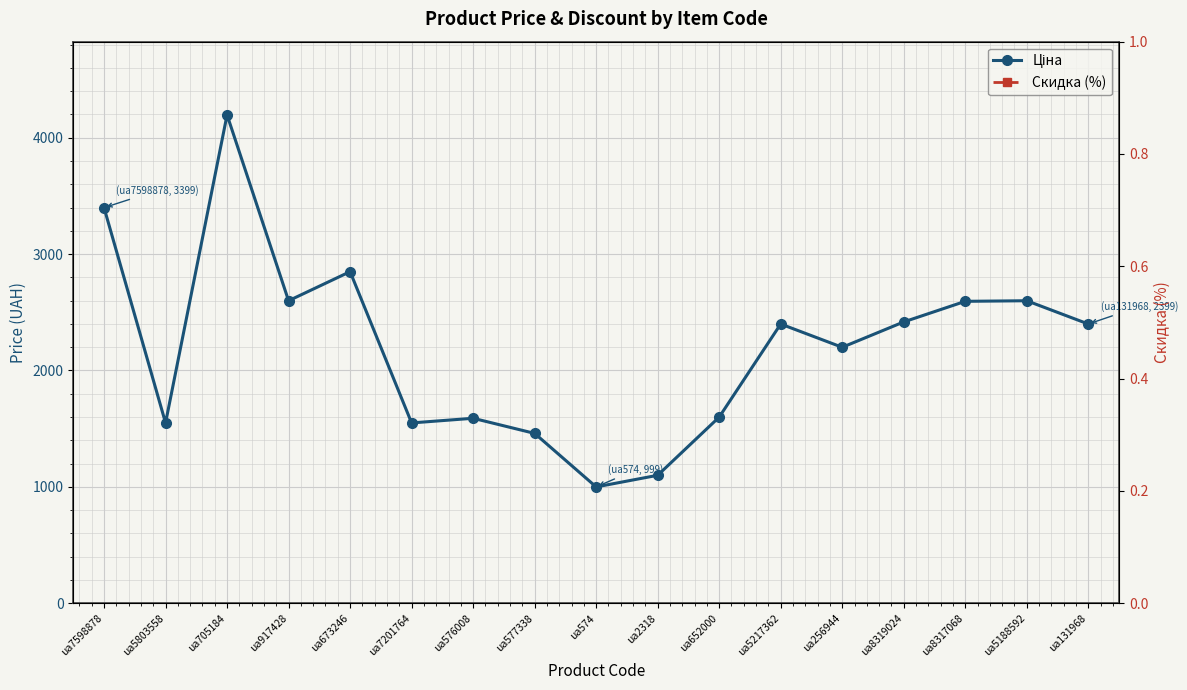

List the labels in order of Скидка (%) value, largest first.

ua7598878, ua5803558, ua705184, ua917428, ua673246, ua7201764, ua576008, ua577338, ua574, ua2318, ua652000, ua5217362, ua256944, ua8319024, ua8317068, ua5188592, ua131968